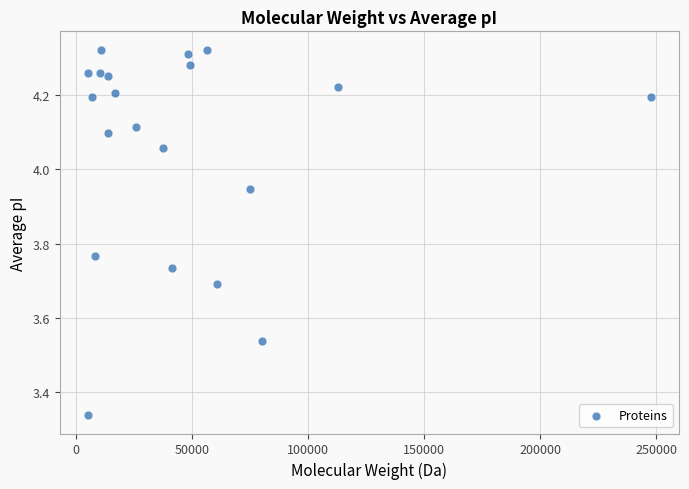

What is the range of X values (max minus min)?

242682.2